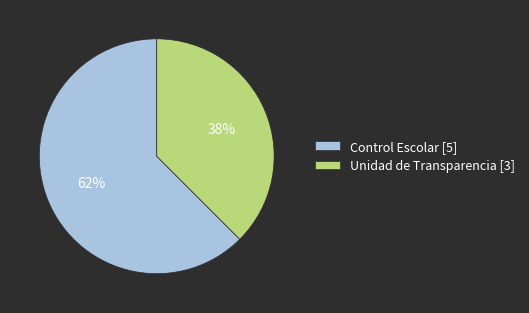

Between Control Escolar and Unidad de Transparencia, which is larger?

Control Escolar